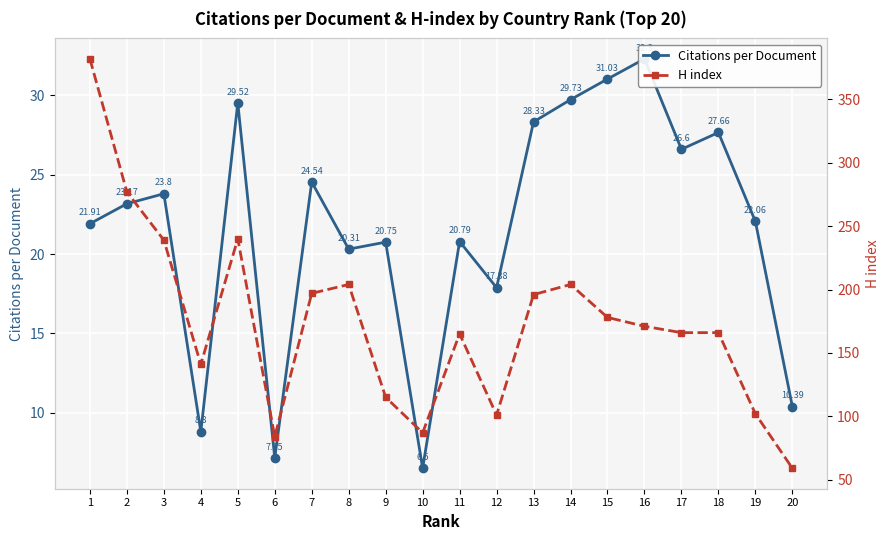

Where is the first local maximum for Citations per Document?

3